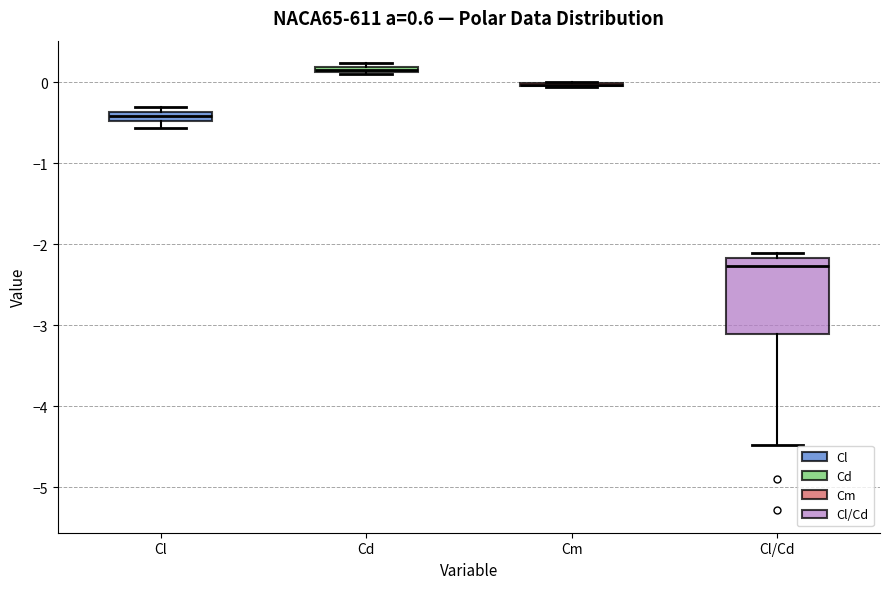

Which box is the tallest, from its lower edge to its upper edge?

Cl/Cd